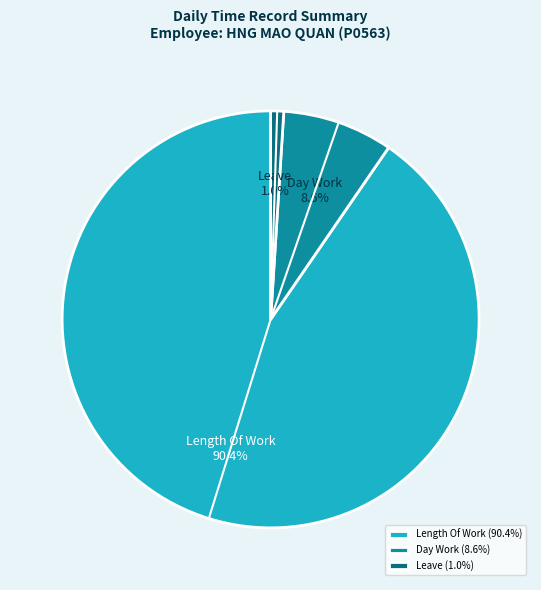

Which has a higher value, Length Of Work or Leave?

Length Of Work